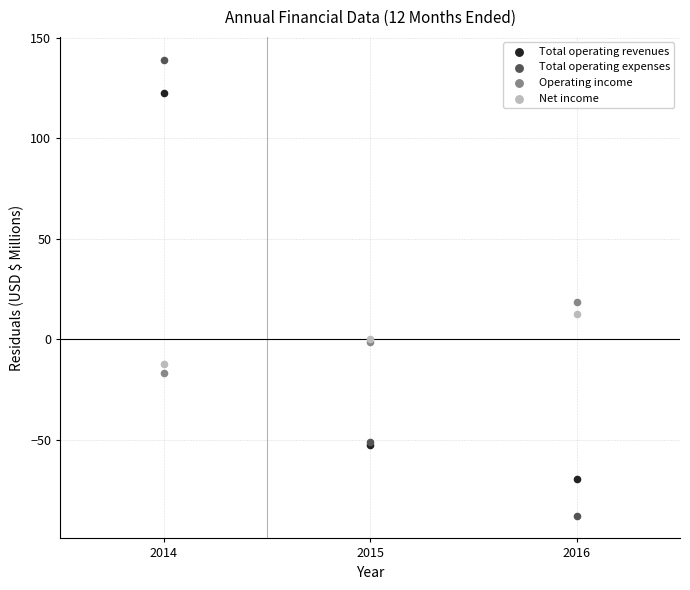

In the Total operating revenues series, what Y value is closest to 26?

-52.8